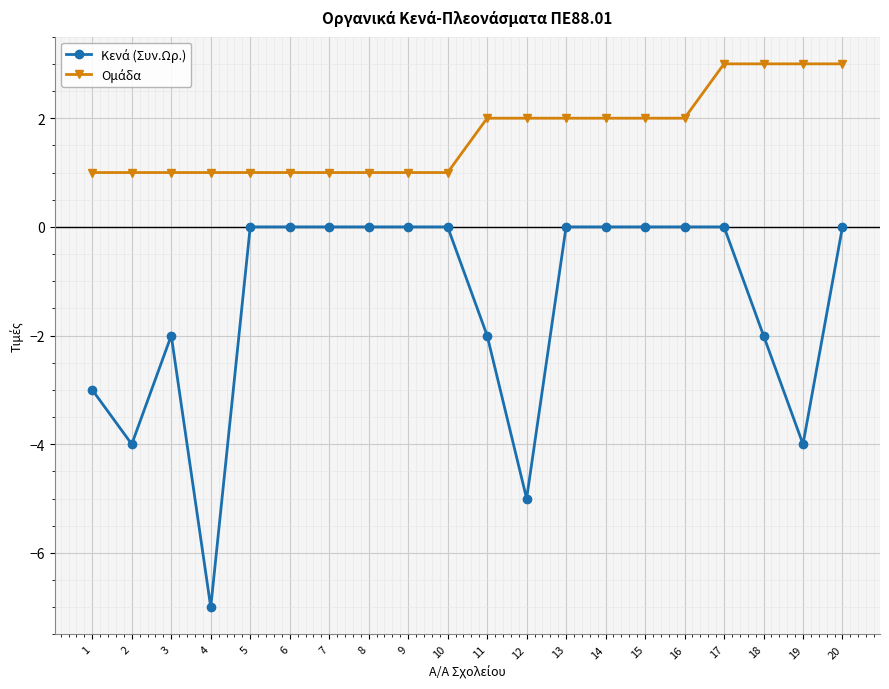

What is the maximum value shown in the chart?

3